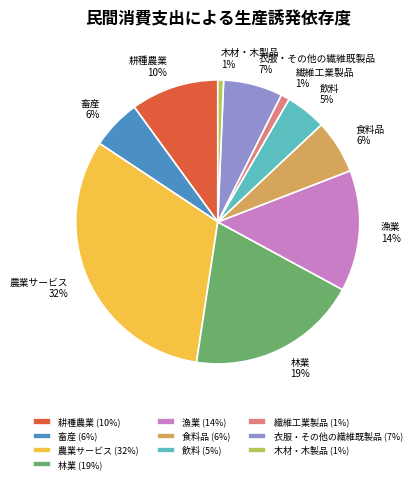

Is the sum of 繊維工業製品 and 食料品 greater than half?

No